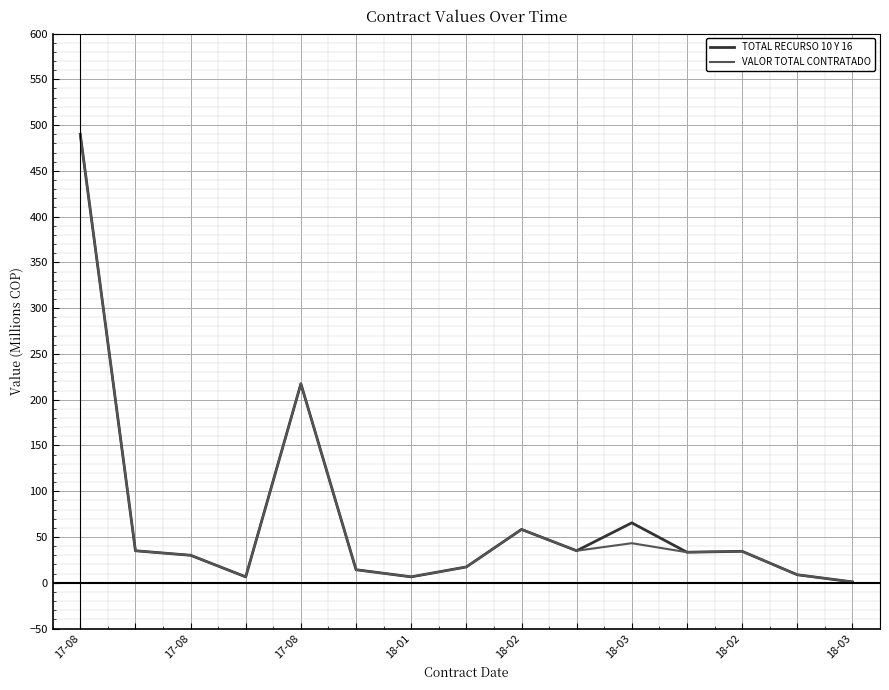

What is the maximum value for VALOR TOTAL CONTRATADO?

489.8